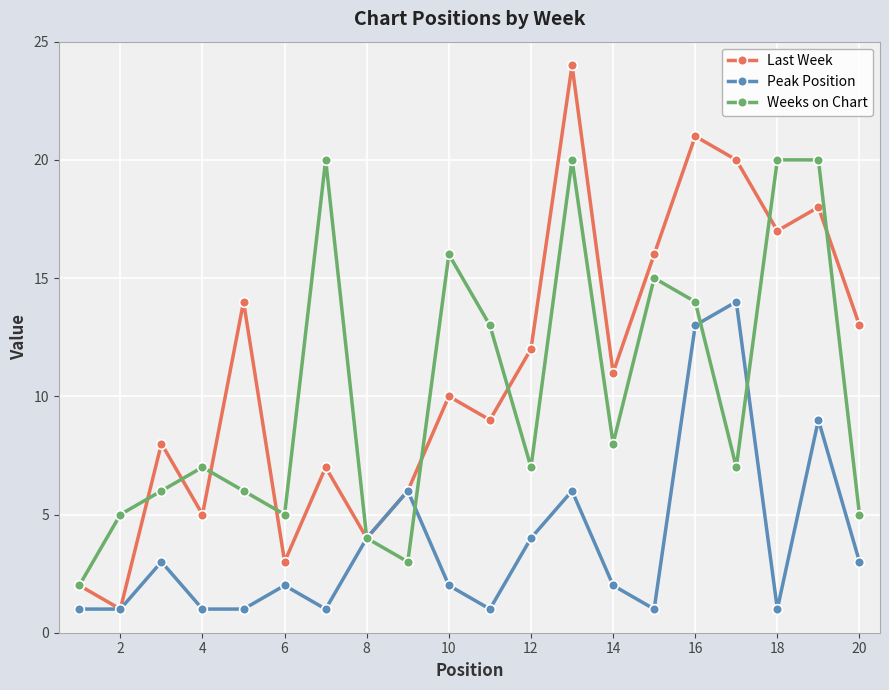

What is the highest value of the Weeks on Chart series?

20